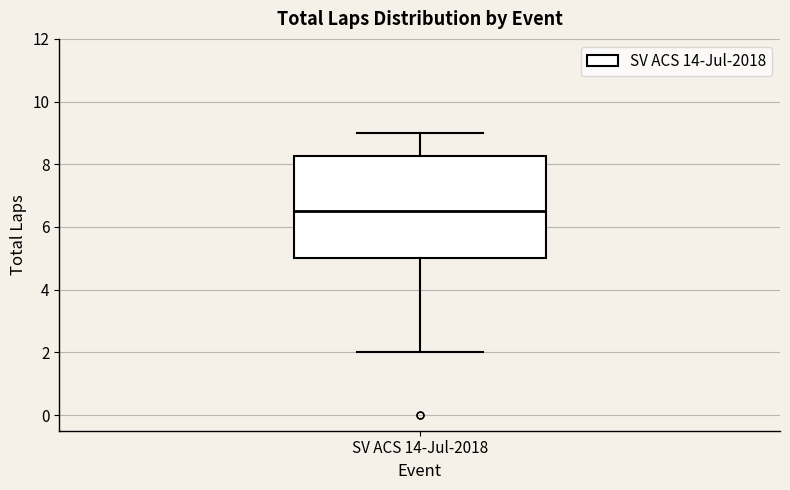

Transcribe this box plot: give where the median line is, the range the box spans, and where the two whiskers end, as read against the y-axis. The values are not printed on the chart, so give them approximately, as read against the axis.

median 6.6, box 5.0 to 8.2, whiskers 2.0 to 9.0